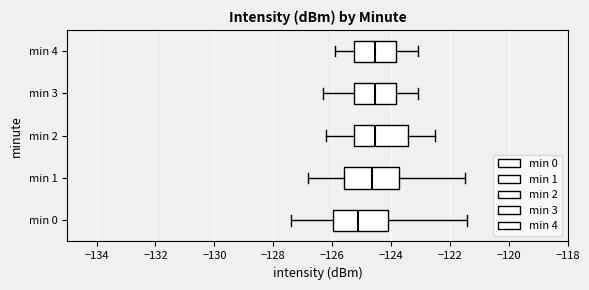

Which box has the furthest to the left median line?

min 0